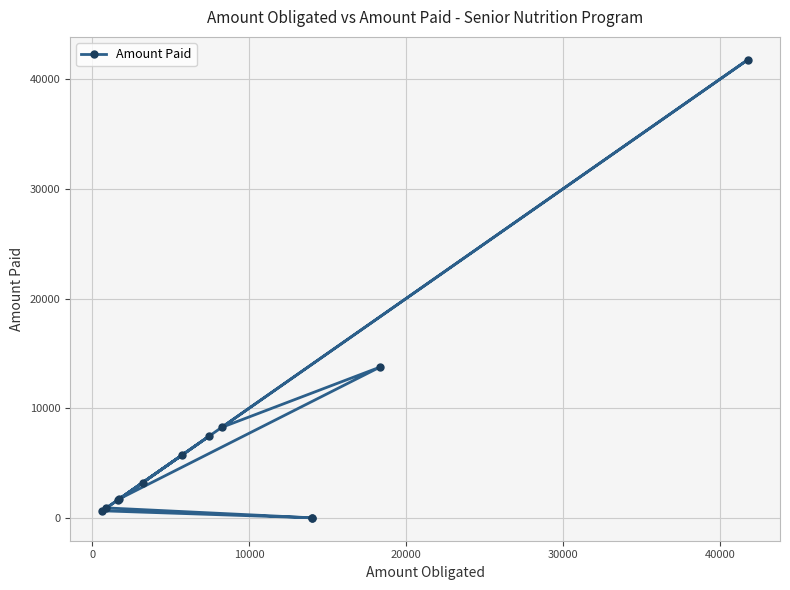

What is the difference between the maximum and minimum values?

41781